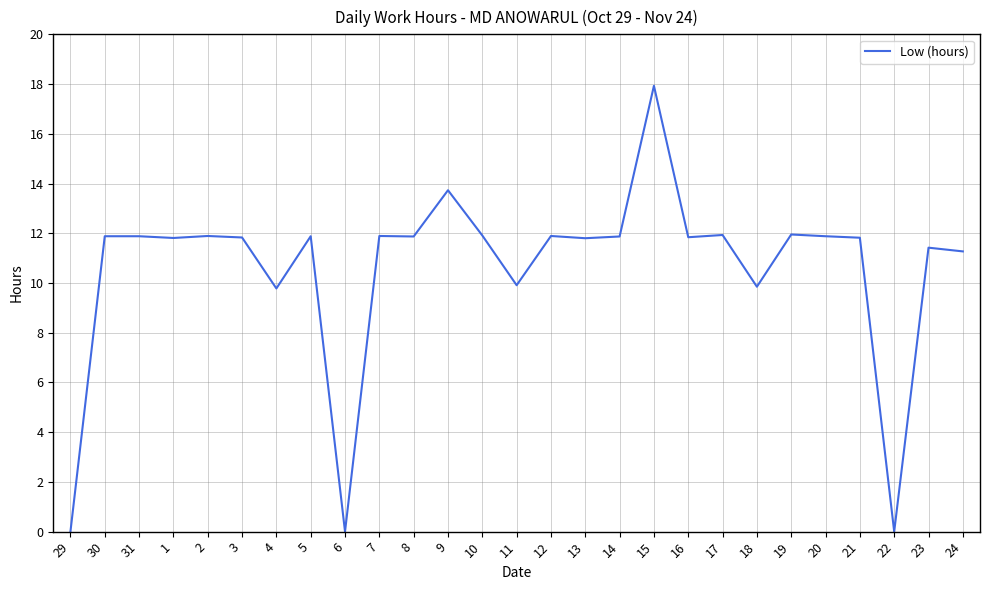

What value does the data have at 17?

11.9